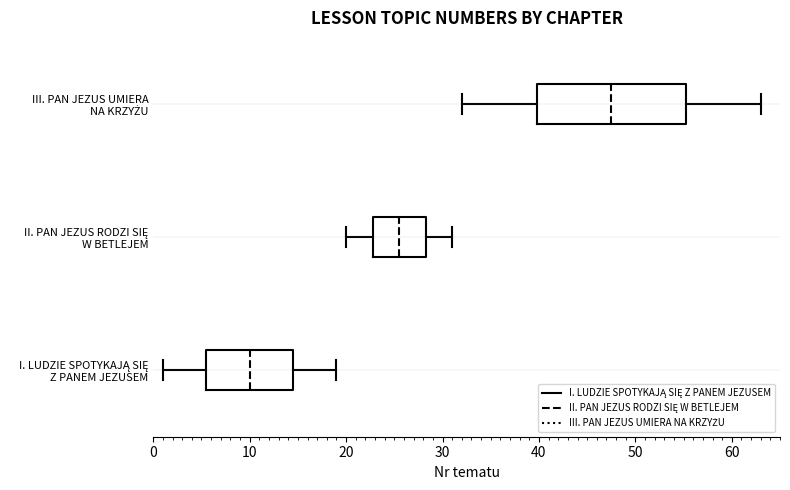

Reading bottom to top, transcribe this box plot: for each box, give where its median line is, the range the box spans, and where its two whiskers end, as read against the x-axis. The values are not printed on the chart, so give them approximately, as read against the axis.

I. LUDZIE SPOTYKAJĄ SIĘ Z PANEM JEZUSEM: median 10, box 6 to 15, whiskers 1 to 19
II. PAN JEZUS RODZI SIĘ W BETLEJEM: median 26, box 23 to 28, whiskers 20 to 31
III. PAN JEZUS UMIERA NA KRZYŻU: median 48, box 40 to 55, whiskers 32 to 63